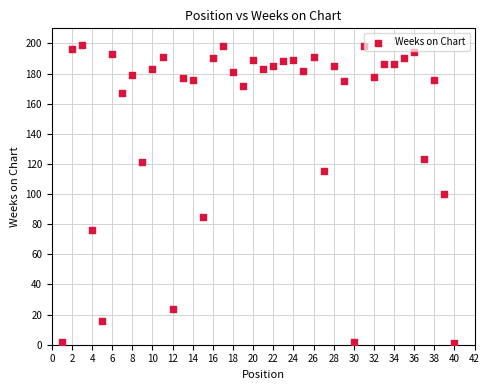

What is the range of Y values (max minus min)?

198